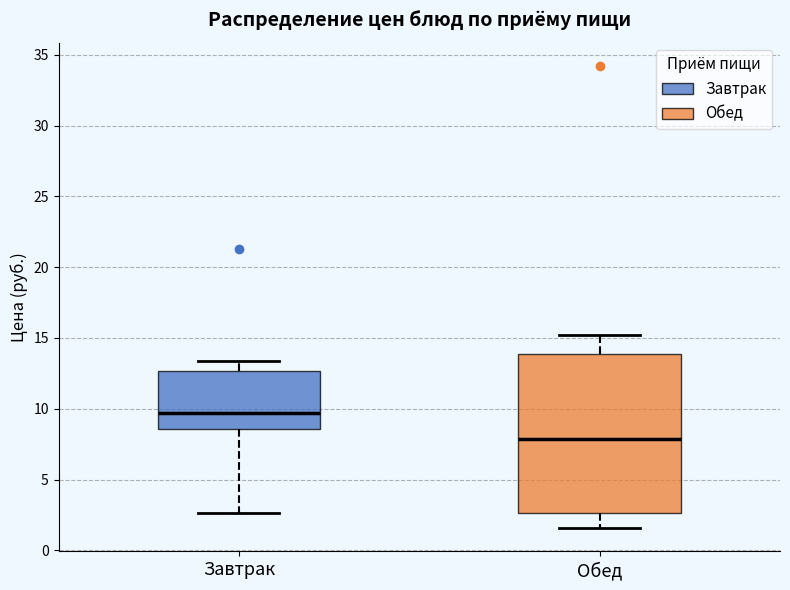

Reading left to right, read every box against the y-axis: the position of its median line, the range the box covers, and the ends of its whiskers. The values are not printed on the chart, so give them approximately, as read against the axis.

Завтрак: median 9.5, box 8.5 to 12.5, whiskers 2.5 to 13.5
Обед: median 8.0, box 2.5 to 14.0, whiskers 1.5 to 15.0